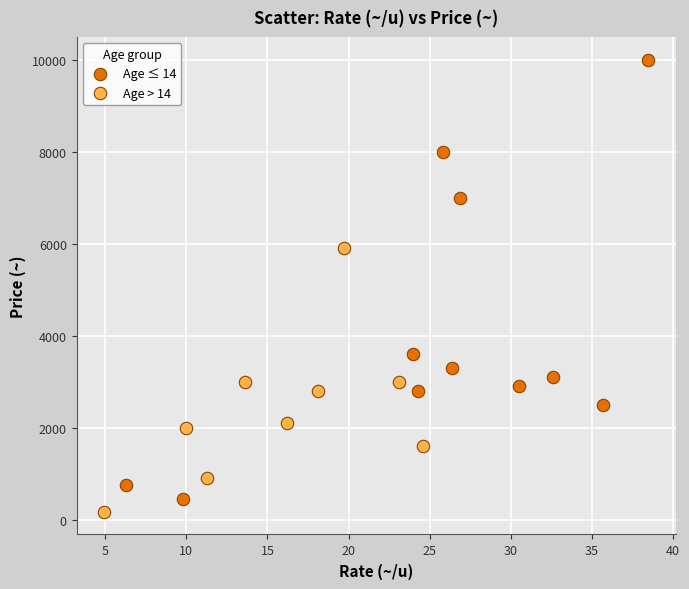

Which series contains the highest Y value?

Age ≤ 14